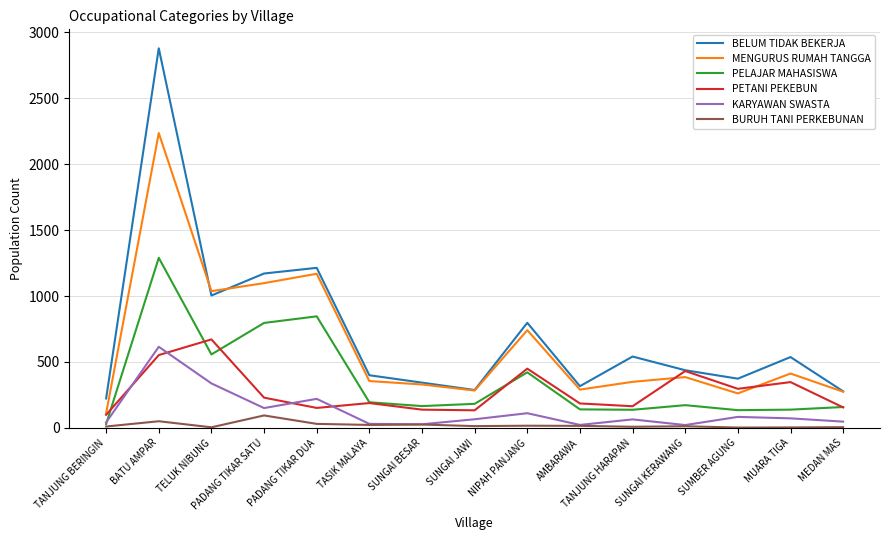

Where is MENGURUS RUMAH TANGGA nearest to the value 1173?

PADANG TIKAR DUA